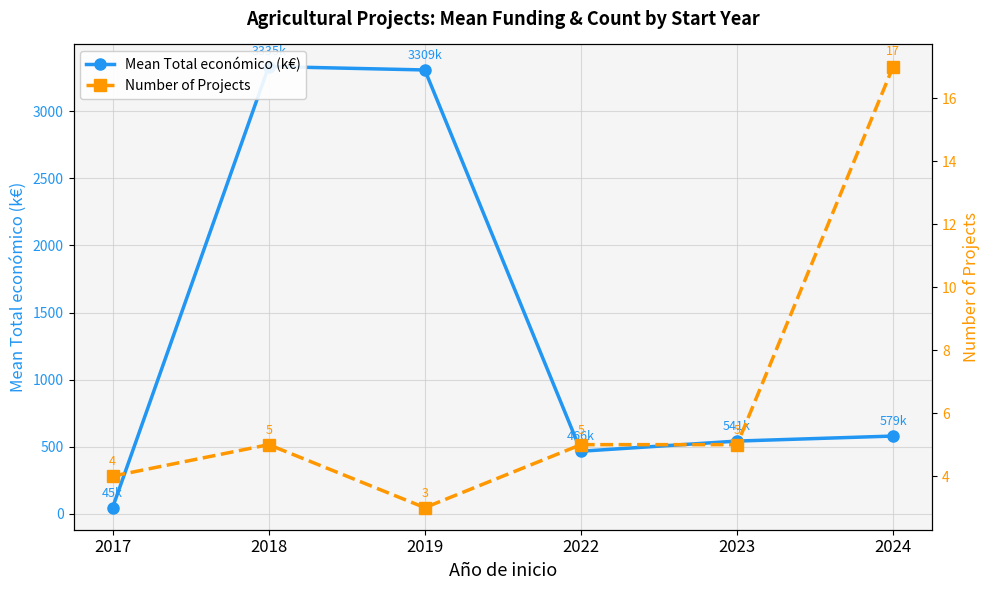

How many lines are shown in the chart?

2